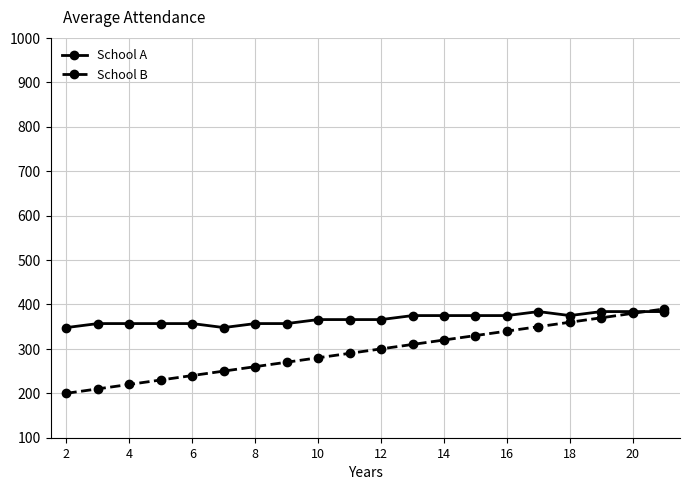

Which series has the widest spread of values?

School B